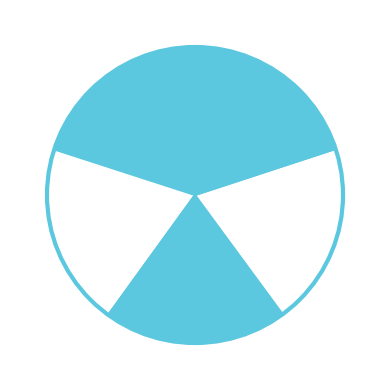

How many segments does this pie chart have?

5